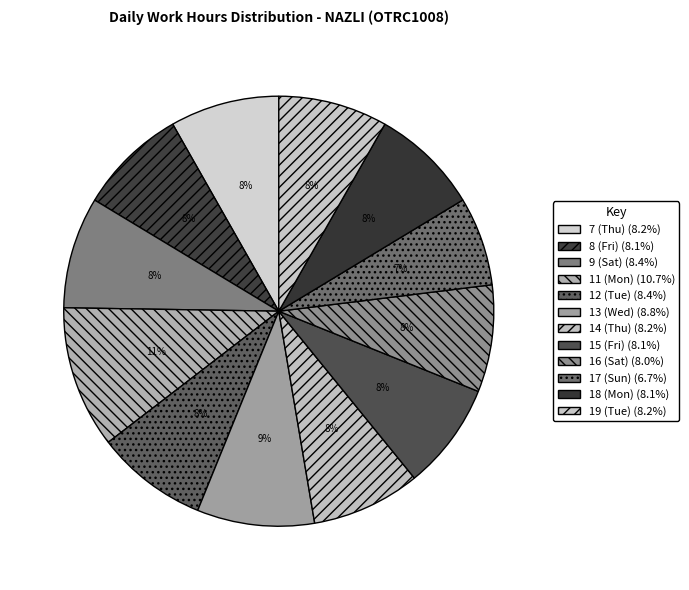

To the nearest percent, what percentage of the pie is 9 (Sat)?

8%